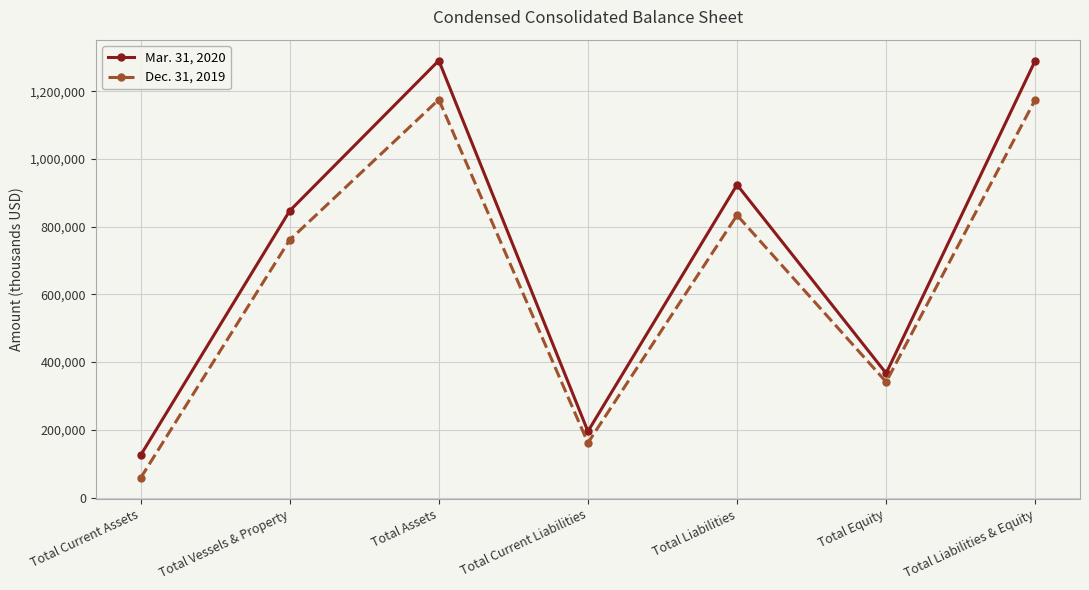

True or false: Dec. 31, 2019 and Mar. 31, 2020 intersect in this chart.

False